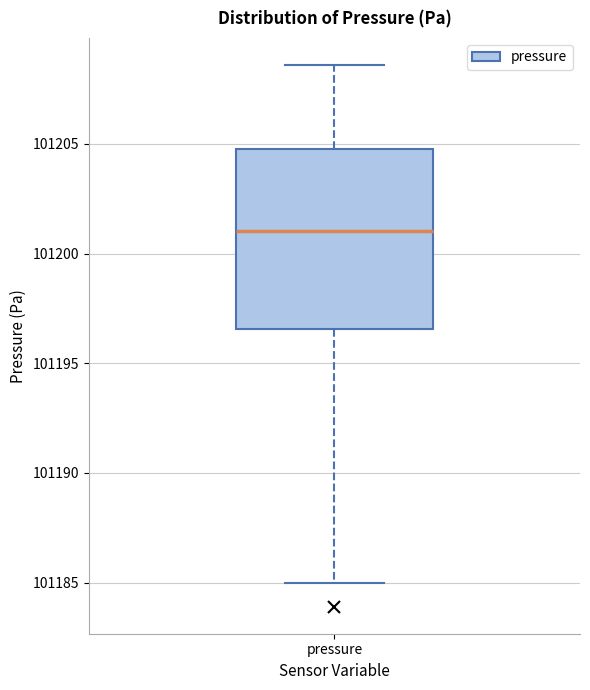

Where is the lower edge of the box for pressure on the y-axis? The values are not printed on the chart, so give them approximately, as read against the axis.

101196.5